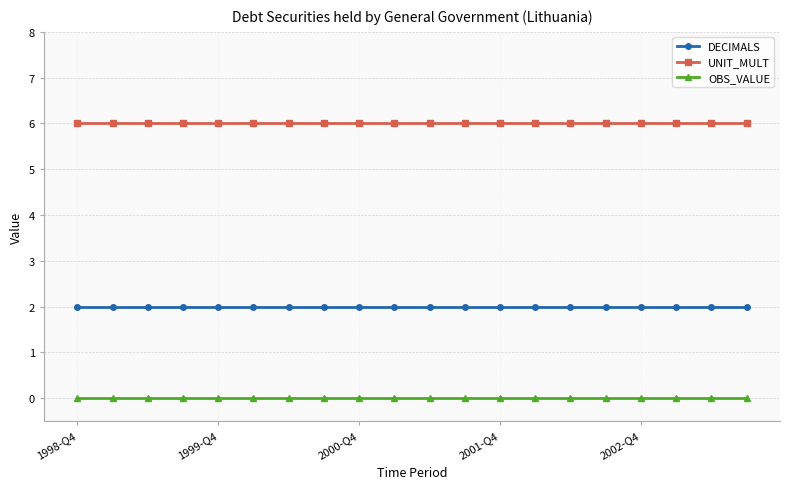

How many distinct data groups are displayed?

3